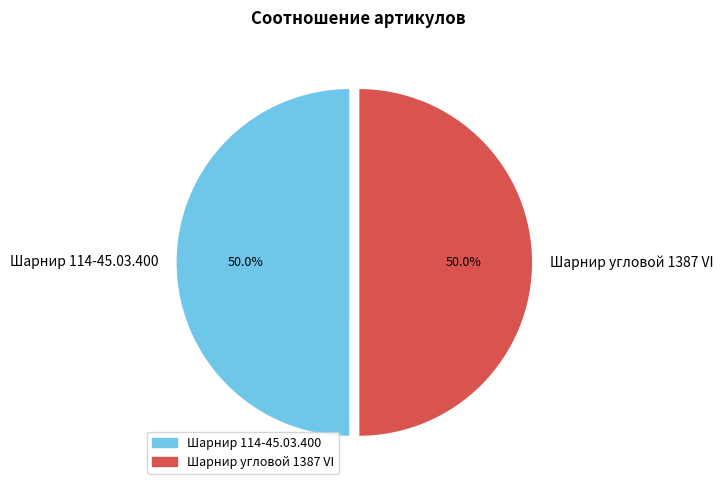

Is it true that Шарнир 114-45.03.400 is 65% of the pie?

False